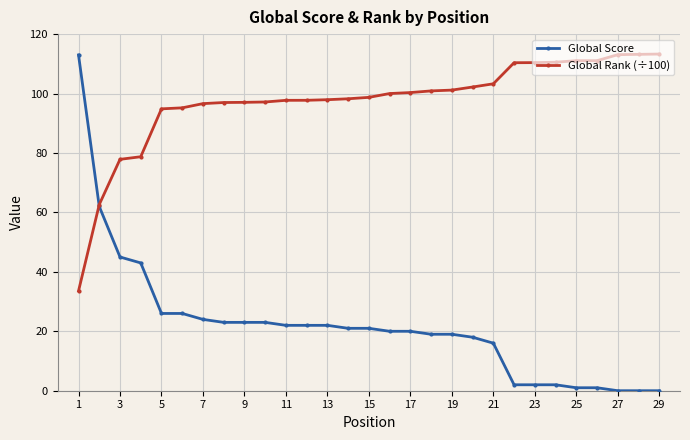

Rank the series by their average value, from highest to lowest.

Global Rank (÷100), Global Score